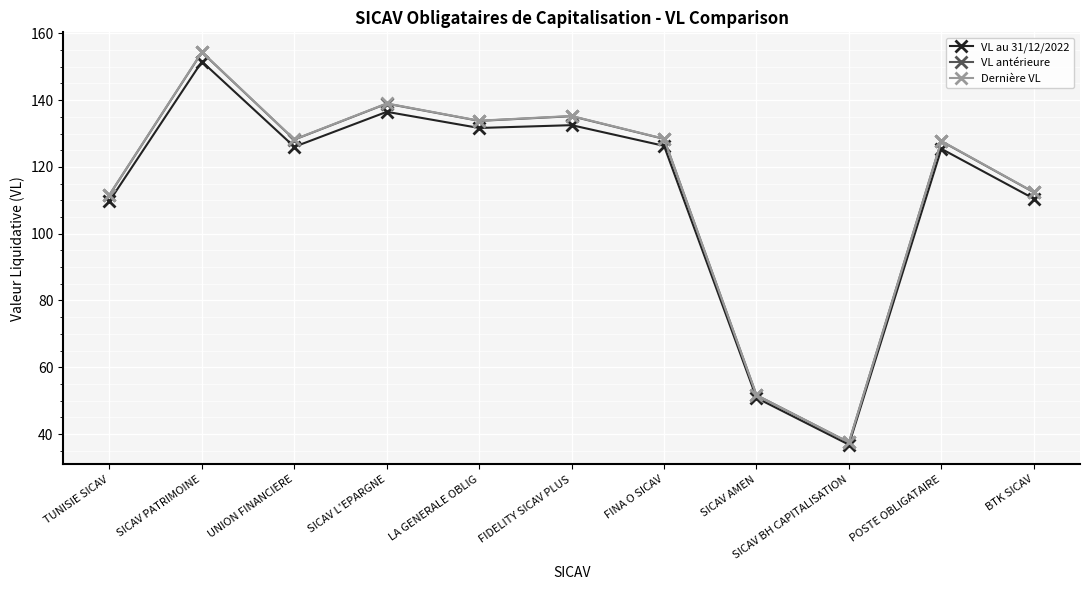

What is the sum of the VL au 31/12/2022 values at POSTE OBLIGATAIRE and TUNISIE SICAV?

235.2